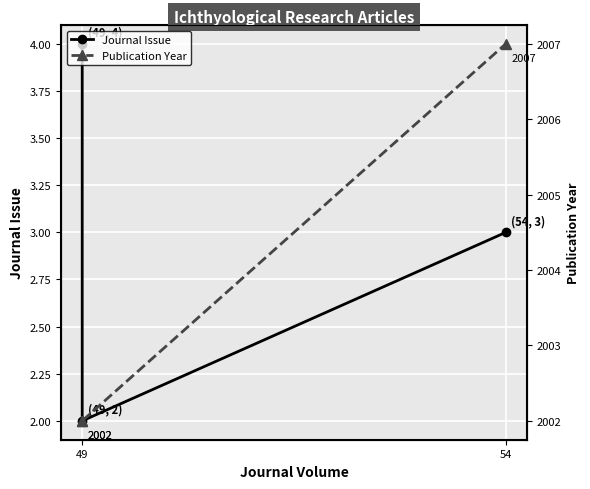

What is the label of the 1st point from the left?

49